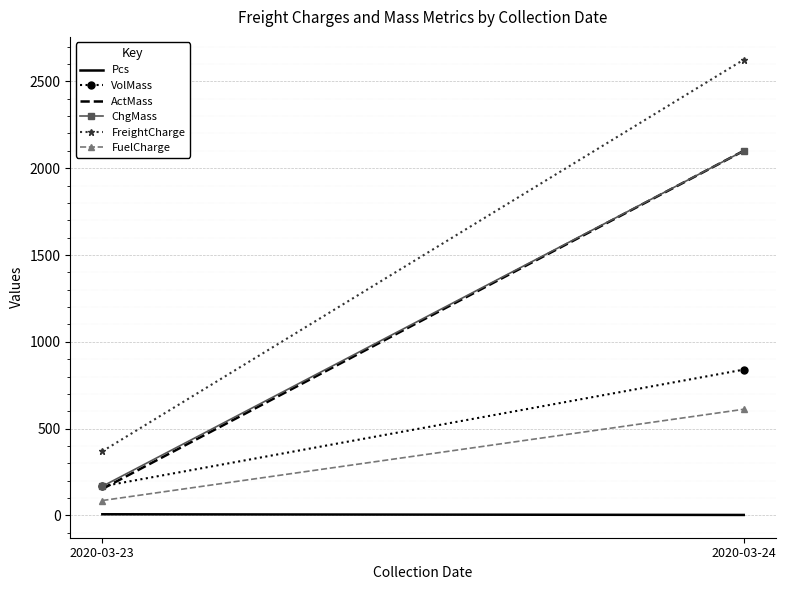

How many lines are shown in the chart?

6